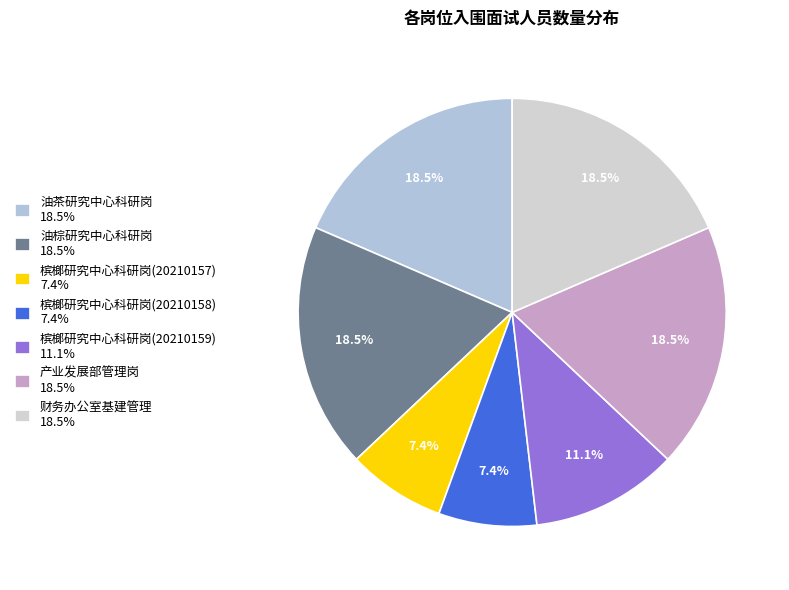

Rank the categories by value from highest to lowest.

油茶研究中心科研岗, 油棕研究中心科研岗, 产业发展部管理岗, 财务办公室基建管理, 槟榔研究中心科研岗(20210159), 槟榔研究中心科研岗(20210157), 槟榔研究中心科研岗(20210158)